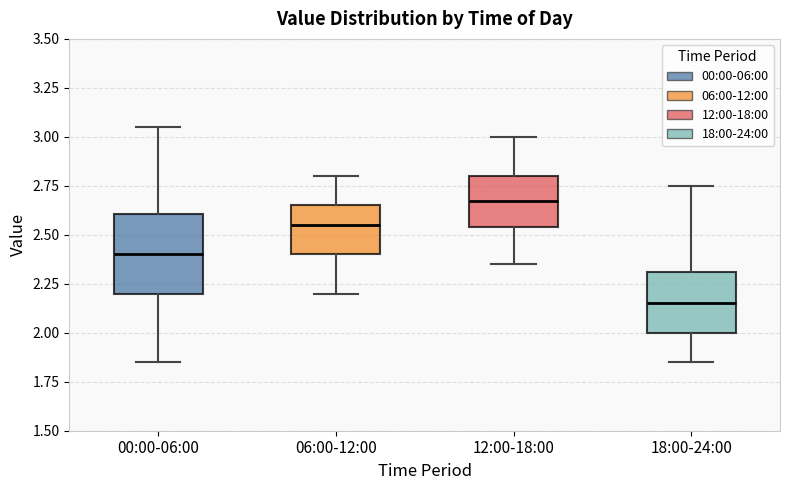

Where does the lower whisker of the box for 00:00-06:00 end on the y-axis? The values are not printed on the chart, so give them approximately, as read against the axis.

1.85